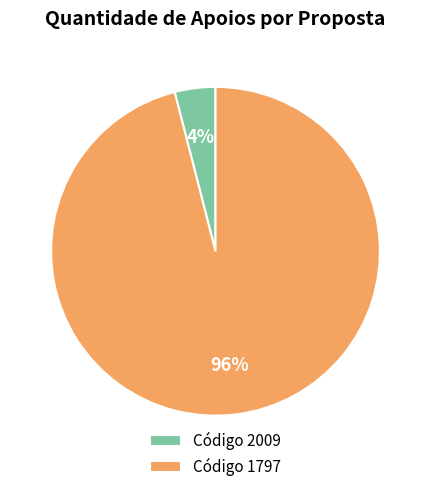

Which has a higher value, Código 1797 or Código 2009?

Código 1797